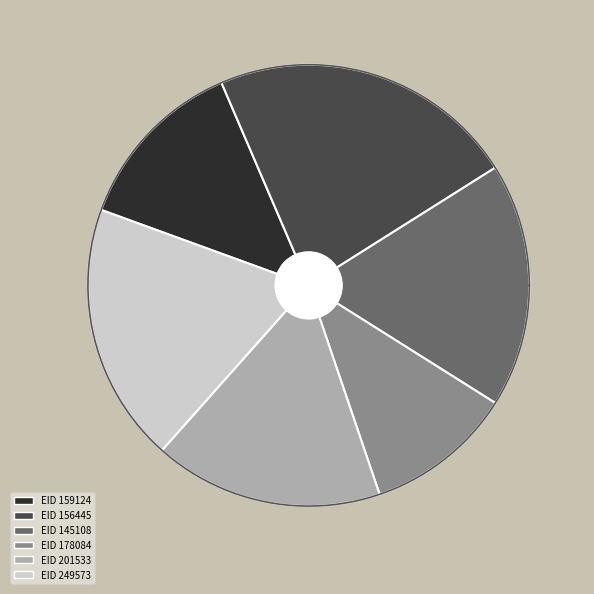

How many slices are in this pie chart?

6